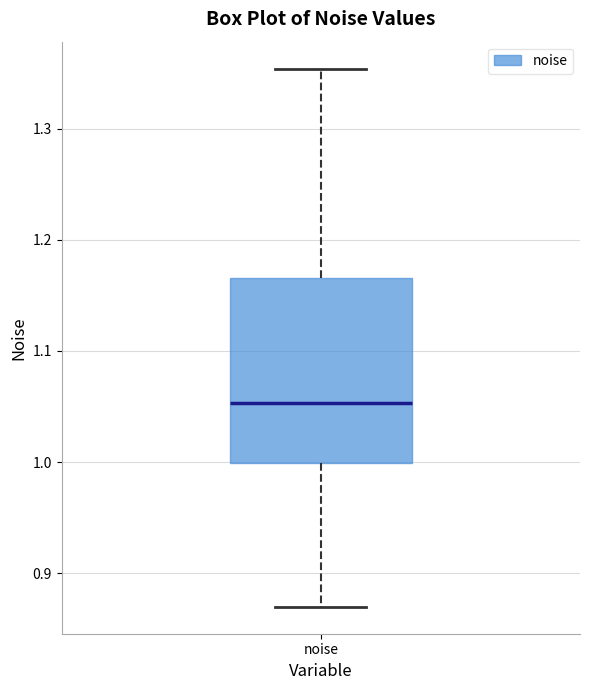

Where is the lower edge of the box for noise on the y-axis? The values are not printed on the chart, so give them approximately, as read against the axis.

1.00